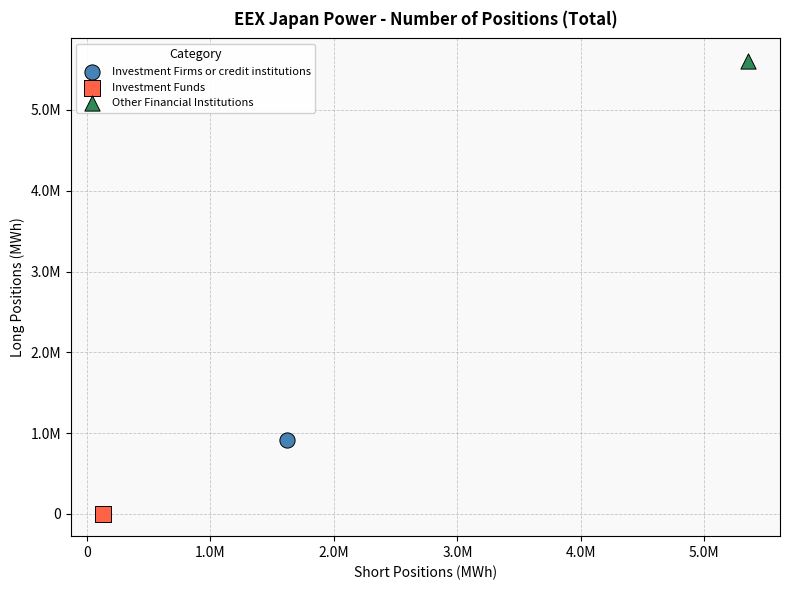

What are all the series names shown in the legend?

Investment Firms or credit institutions, Investment Funds, Other Financial Institutions